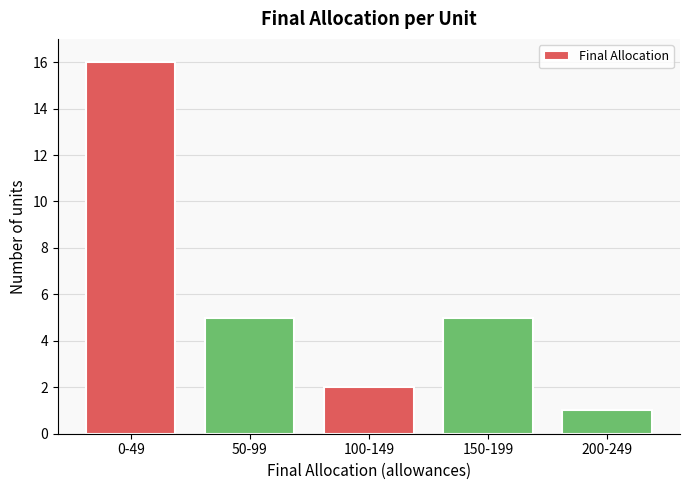

Reading left to right, list all the values displayed in this chart.

0-49=16	50-99=5	100-149=2	150-199=5	200-249=1